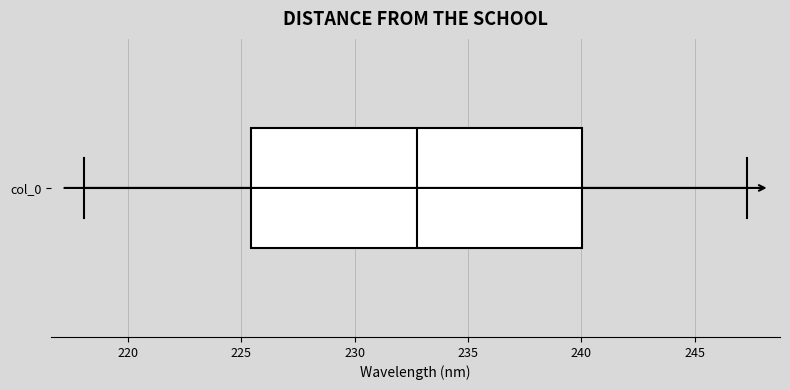

Transcribe this box plot: give where the median line is, the range the box spans, and where the two whiskers end, as read against the x-axis. The values are not printed on the chart, so give them approximately, as read against the axis.

median 232.5, box 225.5 to 240.0, whiskers 218.0 to 247.5